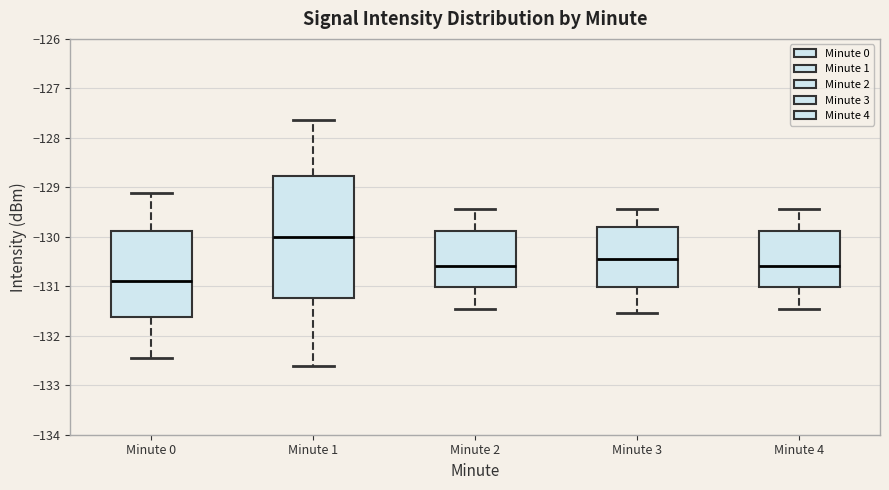

Where is the lower edge of the box for Minute 4 on the y-axis? The values are not printed on the chart, so give them approximately, as read against the axis.

-131.0